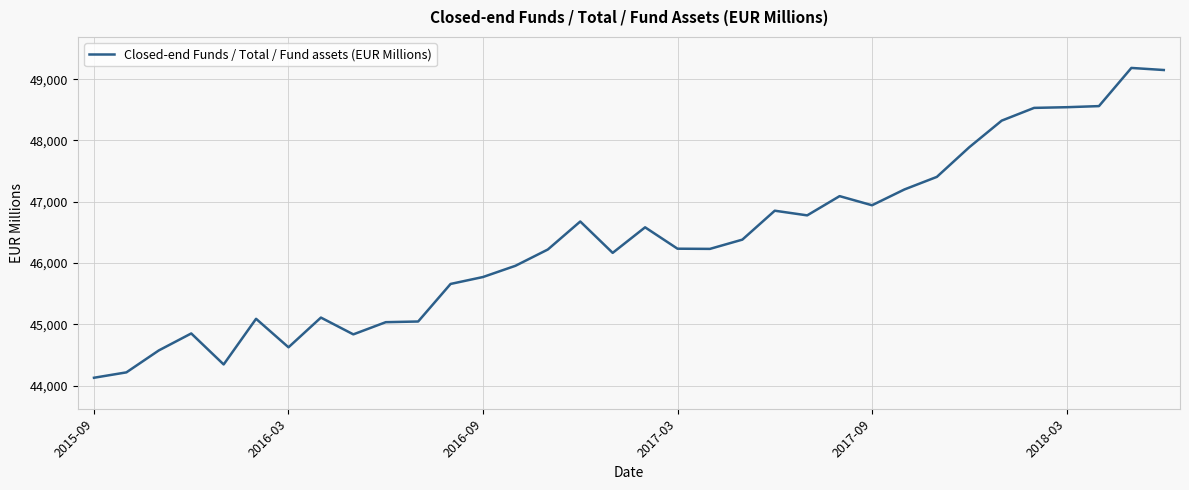

What is the maximum value shown in the chart?

49184